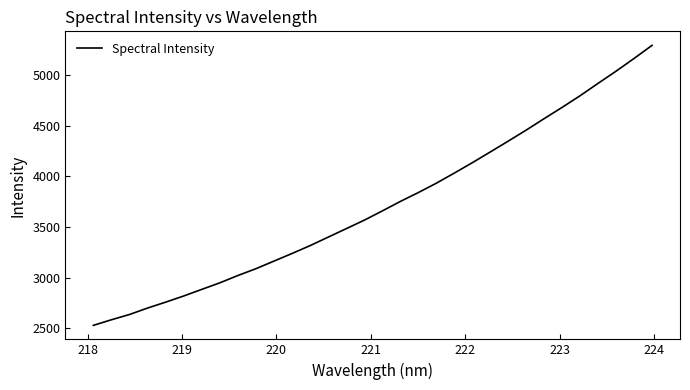

What is the greatest value displayed?

5297.4